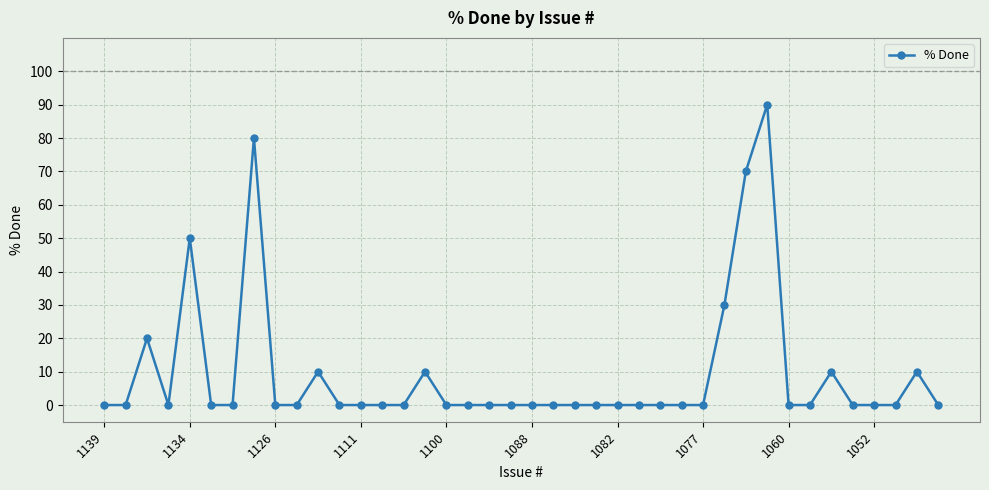

True or false: there are more than 1 points higher than both neighbors.

True